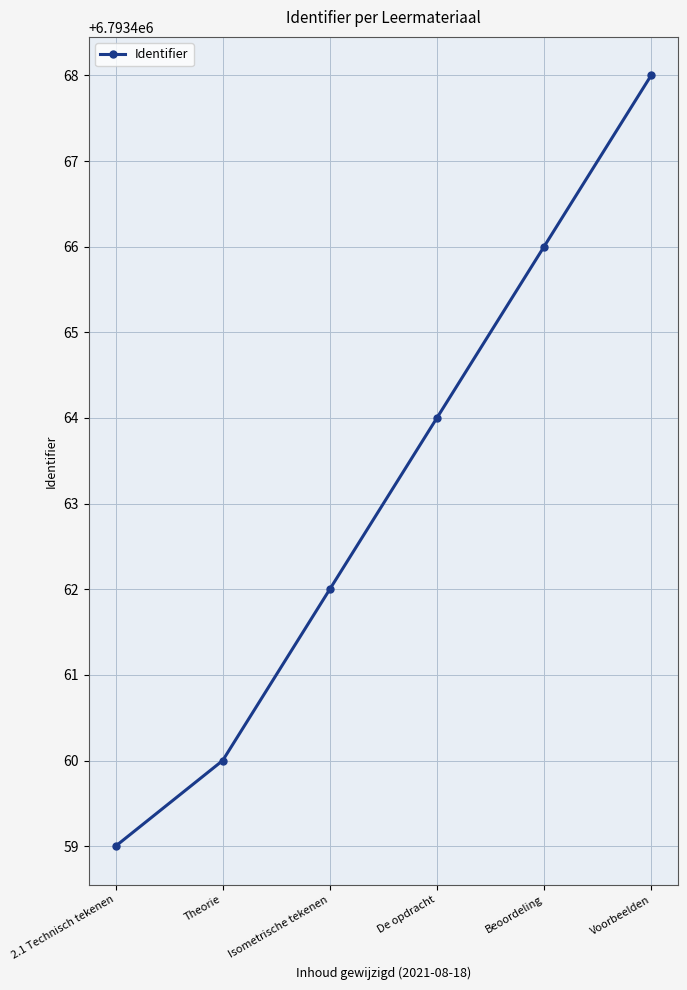

Which category has the highest value across all series?

Voorbeelden